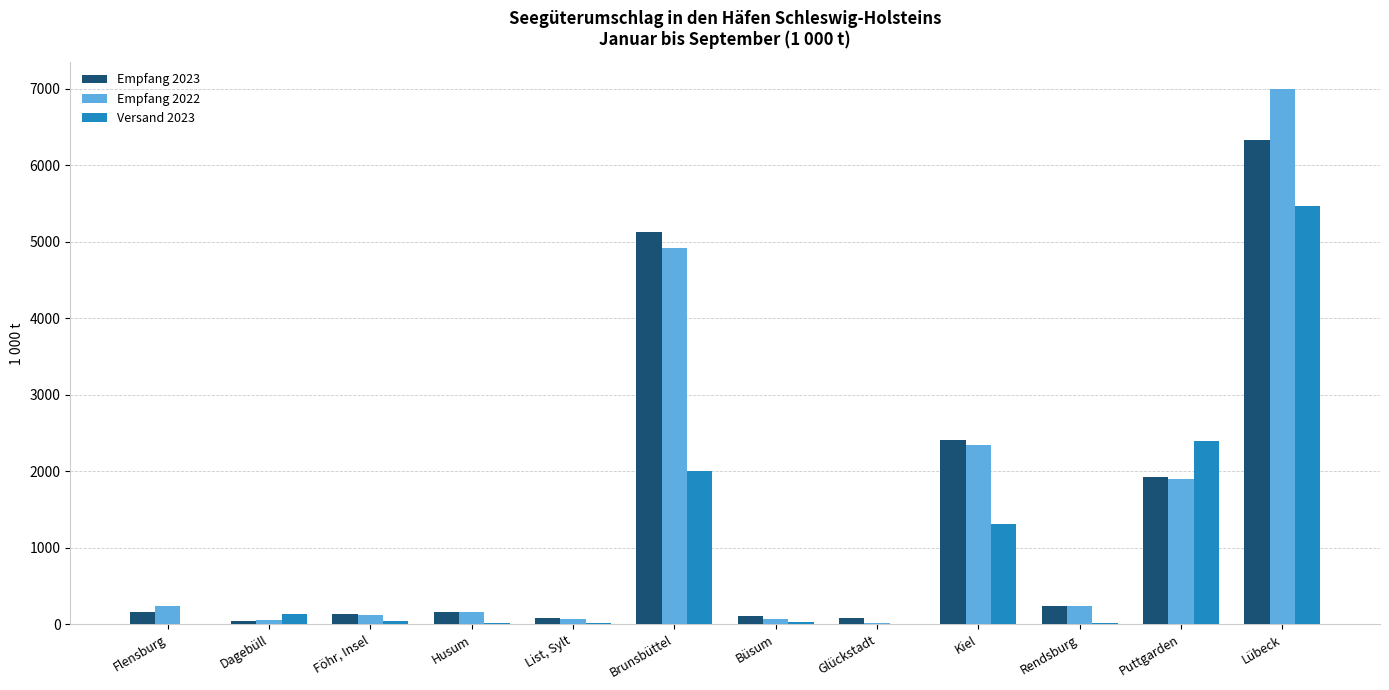

What is the approximate value of Versand 2023 at Kiel?

1309.4